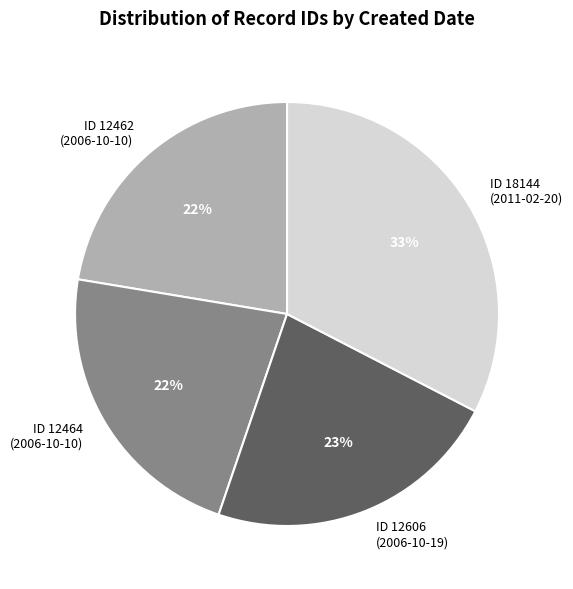

What is the ratio of the value at ID 12606 (2006-10-19) to the value at ID 12464 (2006-10-10)?

1.0